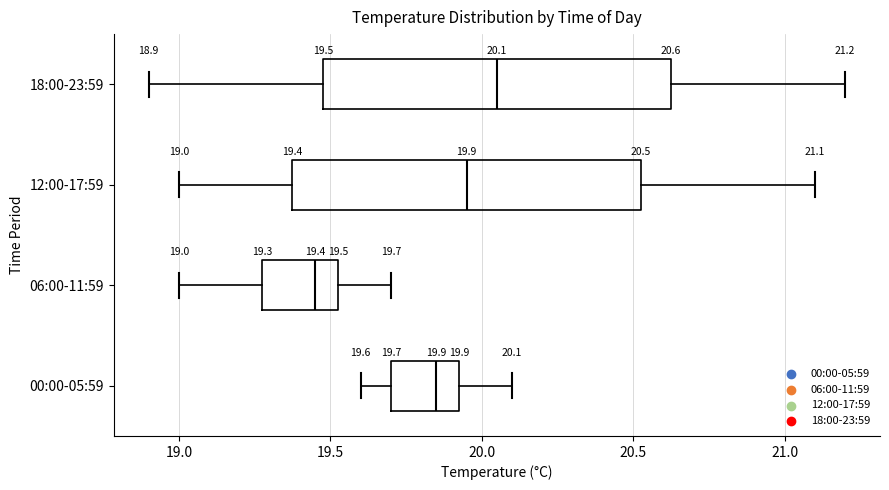

Which box has the furthest to the left median line?

06:00-11:59